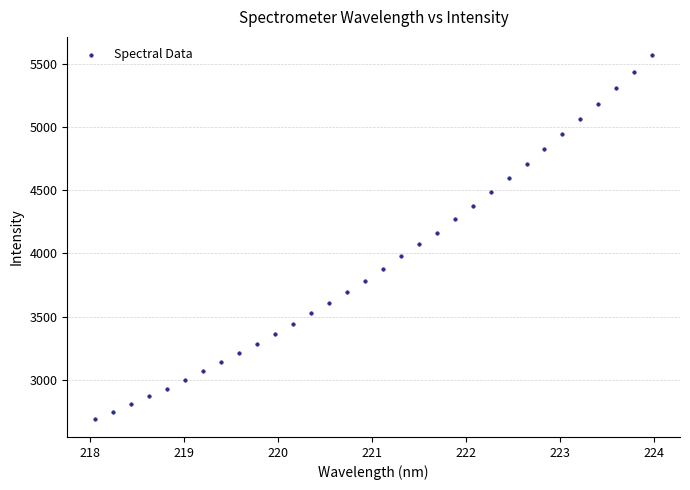

What is the range of X values (max minus min)?

5.9